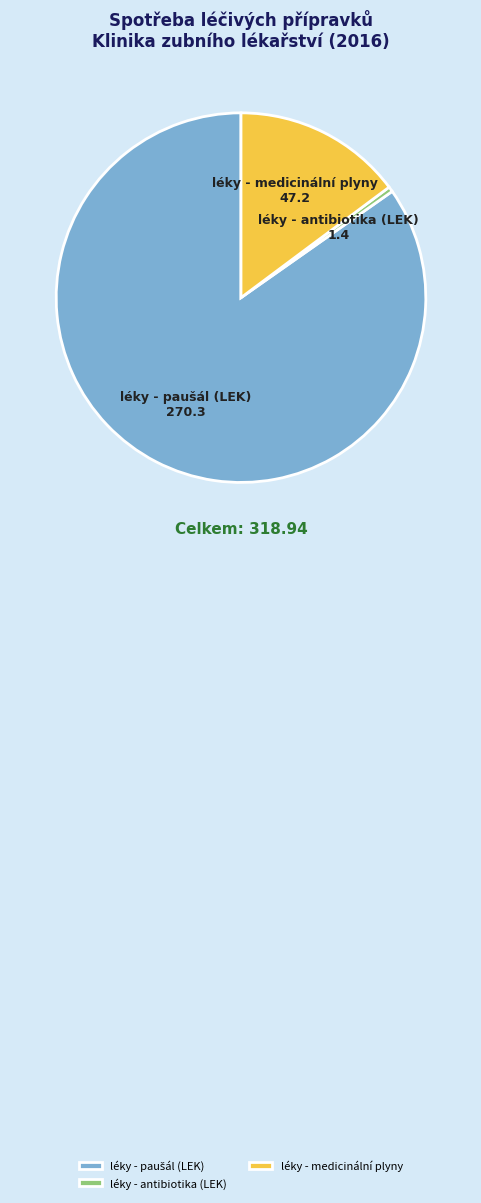

Is there a majority slice in this chart?

Yes